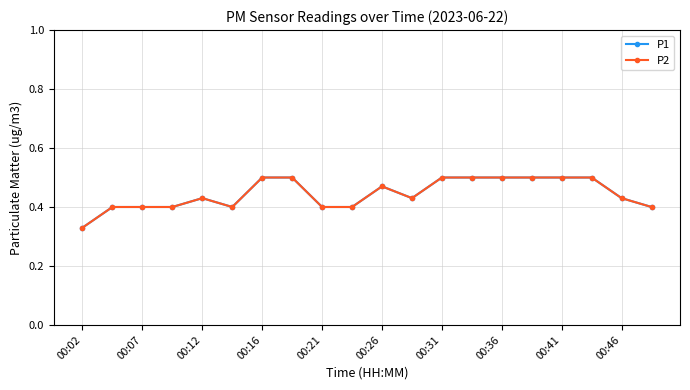

Does the chart have visible grid lines?

Yes